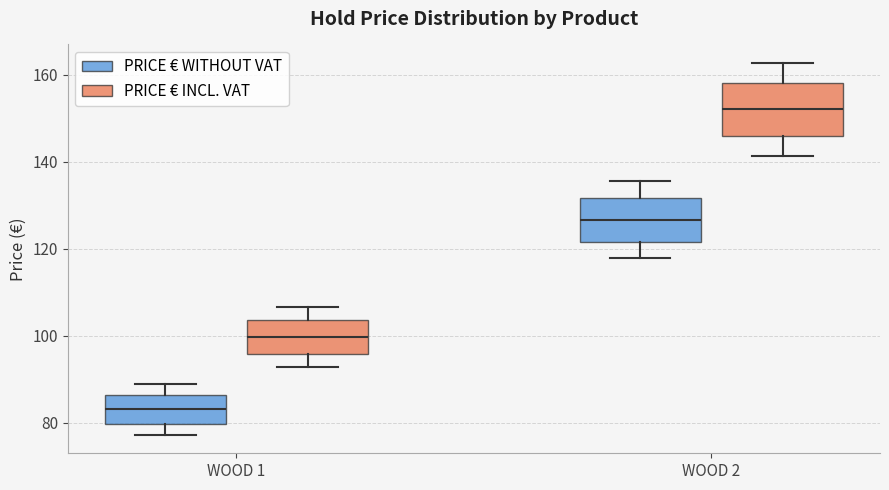

Reading left to right, transcribe this box plot: for each box, give where its median line is, the range the box spans, and where its two whiskers end, as read against the y-axis. The values are not printed on the chart, so give them approximately, as read against the axis.

WOOD 1 (PRICE € WITHOUT VAT): median 84, box 80 to 86, whiskers 78 to 88
WOOD 1 (PRICE € INCL. VAT): median 100, box 96 to 104, whiskers 92 to 106
WOOD 2 (PRICE € WITHOUT VAT): median 126, box 122 to 132, whiskers 118 to 136
WOOD 2 (PRICE € INCL. VAT): median 152, box 146 to 158, whiskers 142 to 162